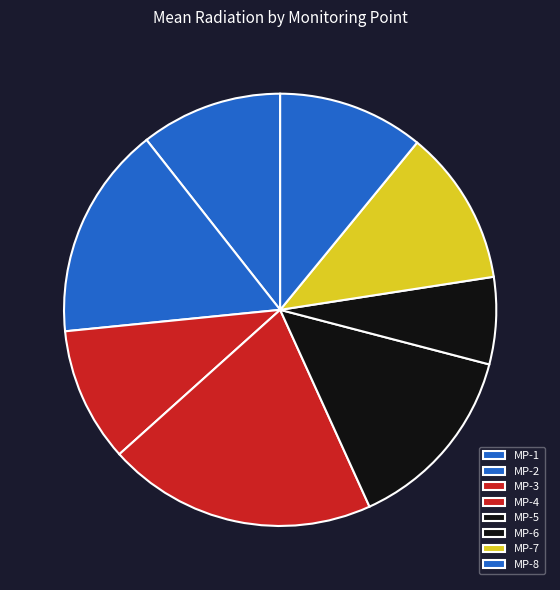

To the nearest percent, what is the average slice percentage?

12%